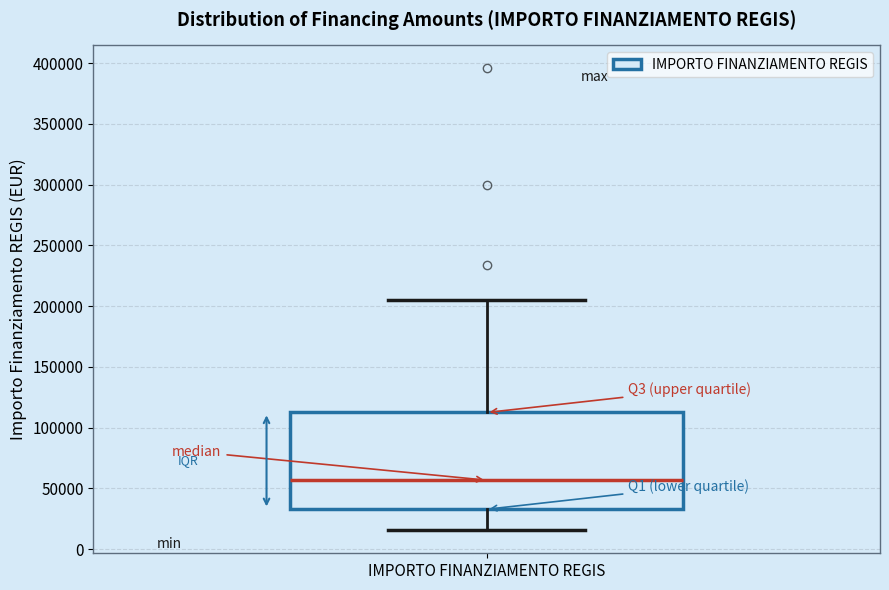

Transcribe this box plot: give where the median line is, the range the box spans, and where the two whiskers end, as read against the y-axis. The values are not printed on the chart, so give them approximately, as read against the axis.

median 55000, box 35000 to 115000, whiskers 15000 to 205000